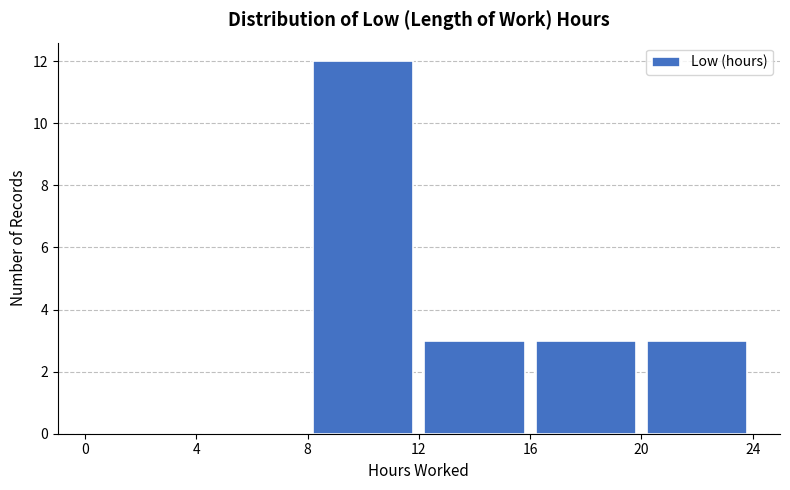

Reading left to right, list every bar in this chart as the range it spans on the x-axis followed by its height. The values are not printed on the chart, so give them approximately, as read against the axis.

0 to 4: 0
4 to 8: 0
8 to 12: 12
12 to 16: 3
16 to 20: 3
20 to 24: 3